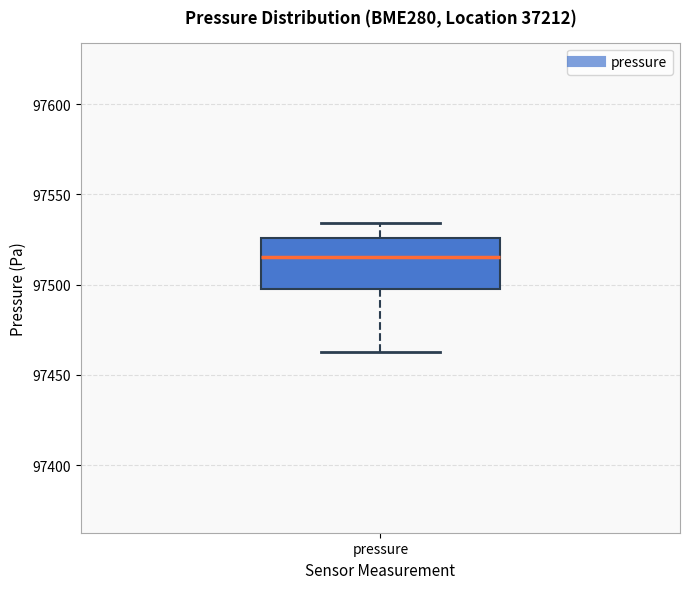

Transcribe this box plot: give where the median line is, the range the box spans, and where the two whiskers end, as read against the y-axis. The values are not printed on the chart, so give them approximately, as read against the axis.

median 97515, box 97495 to 97525, whiskers 97465 to 97535